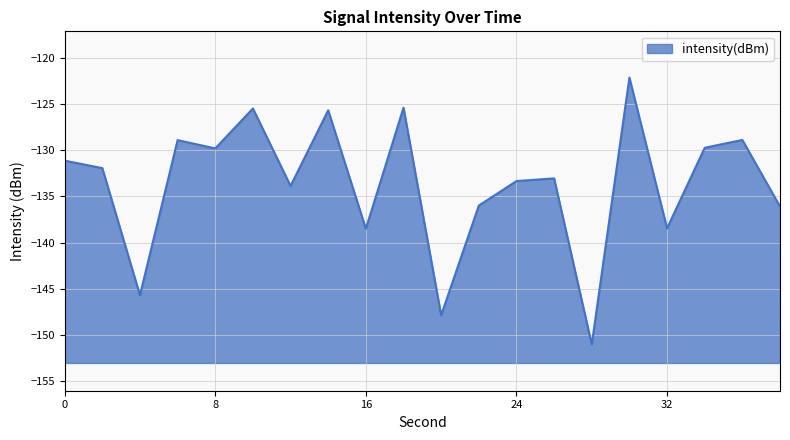

True or false: the data has more than 0 interior local peaks.

True